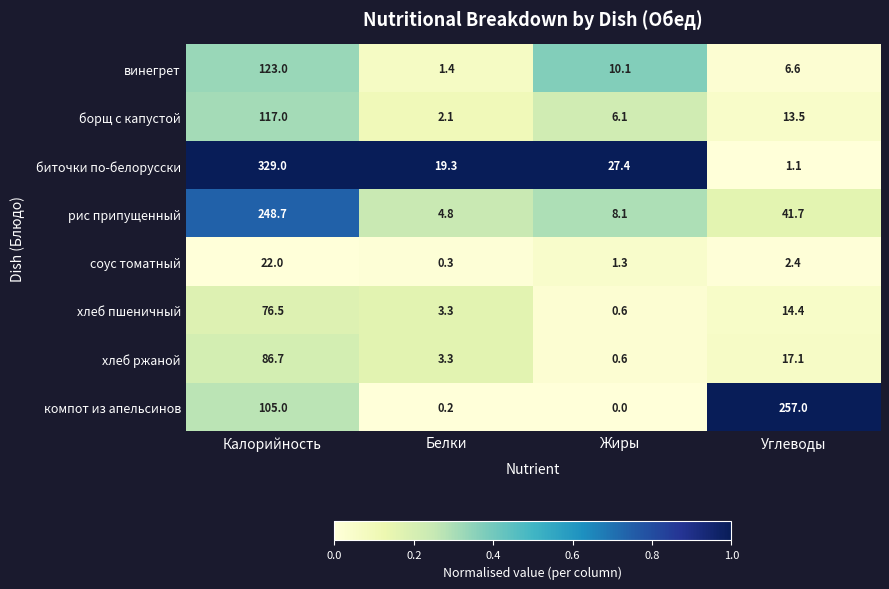

Which series has the largest total across all categories?

биточки по-белорусски